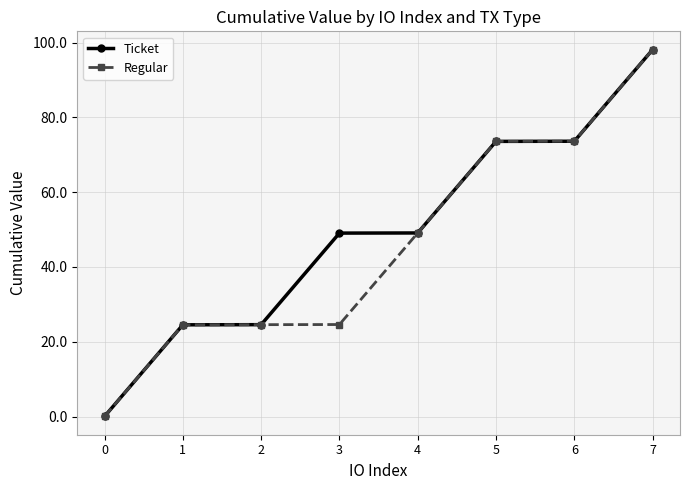

Count the number of categories in the chart.

8